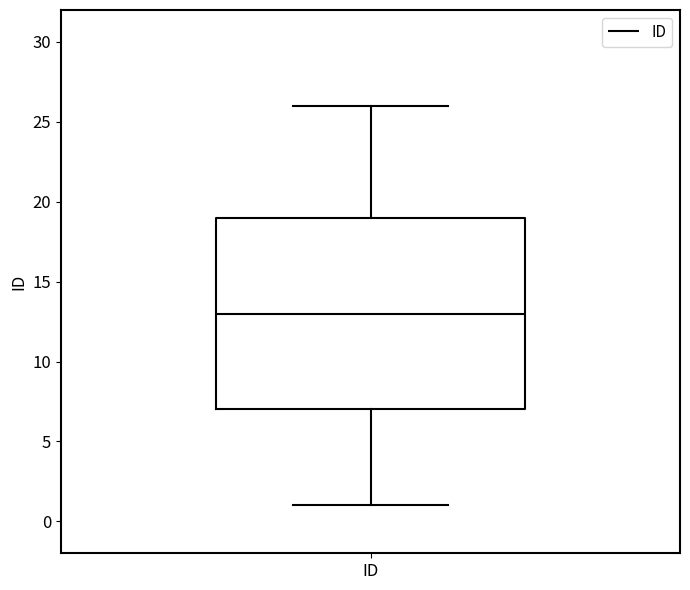

Read this box plot against the y-axis: the position of the median line, the range covered by the box, and the ends of both whiskers. The values are not printed on the chart, so give them approximately, as read against the axis.

median 13, box 7 to 19, whiskers 1 to 26